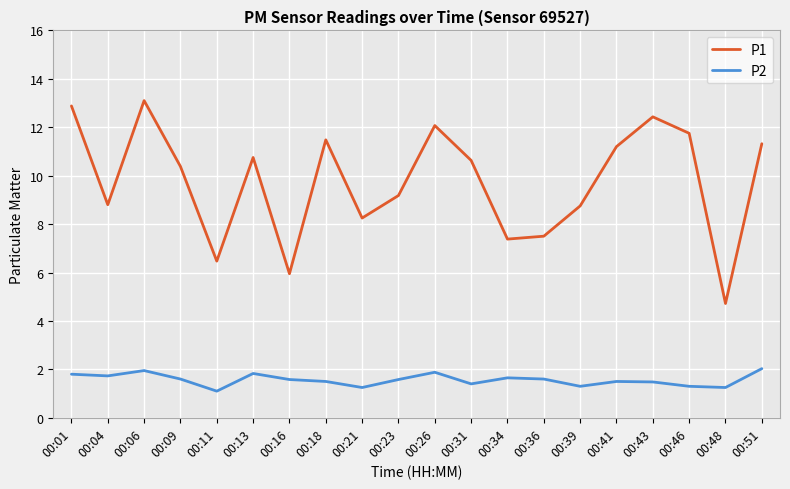

How many values in the P1 series exceed 10?

11